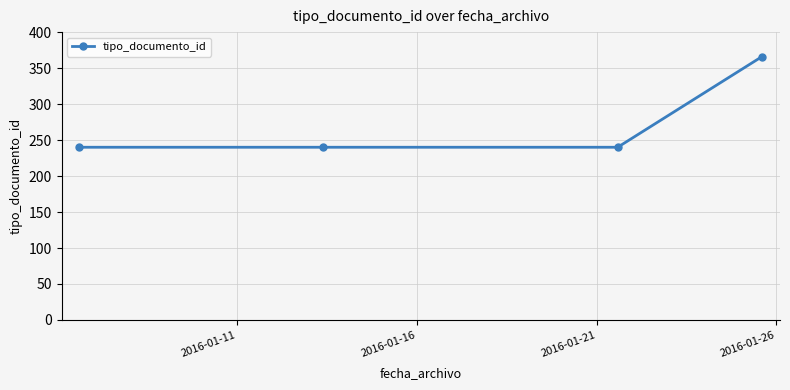

What is the minimum value shown in the chart?

240